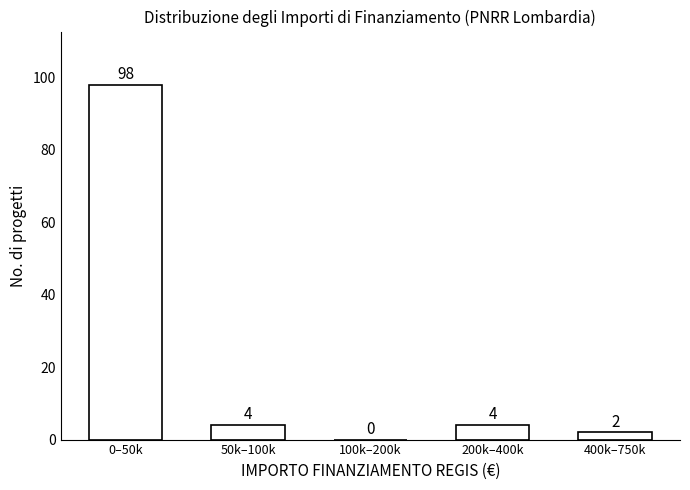

Reading left to right, list all the values displayed in this chart.

0–50k=98	50k–100k=4	100k–200k=0	200k–400k=4	400k–750k=2